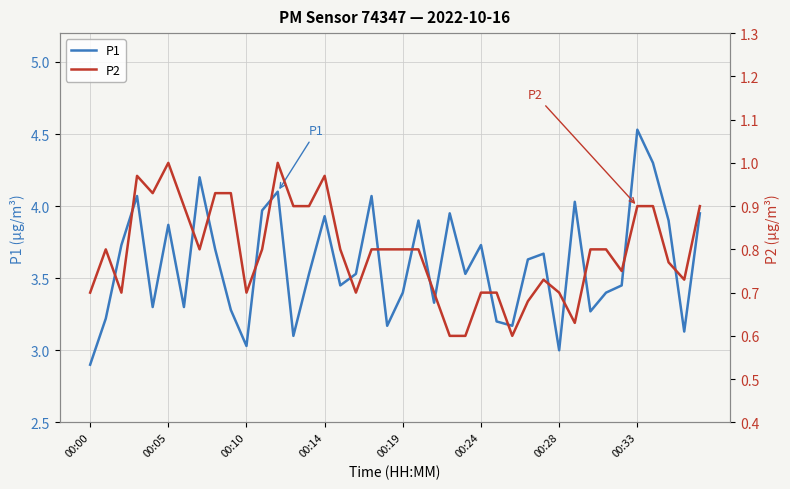

True or false: P2 and P1 cross at least once.

False